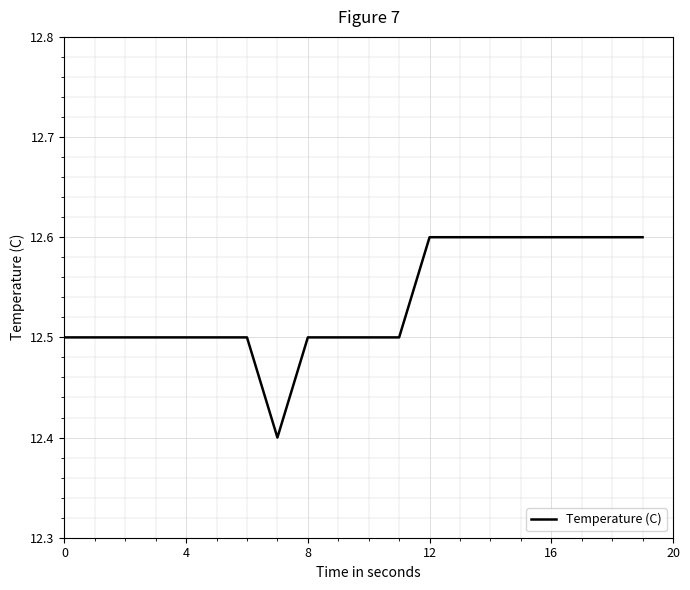

What is the minimum value shown in the chart?

12.4